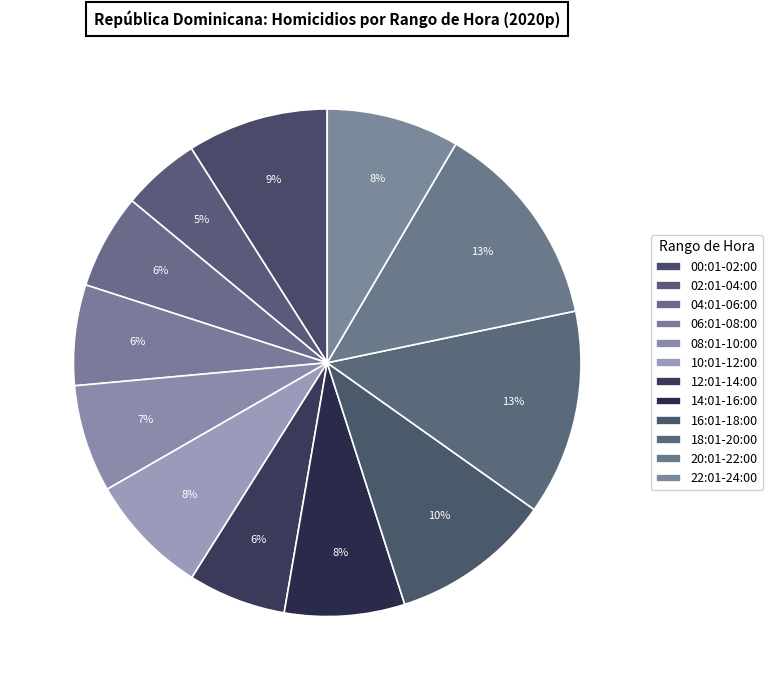

What percentage is the 12:01-14:00 slice, to the nearest percent?

6%